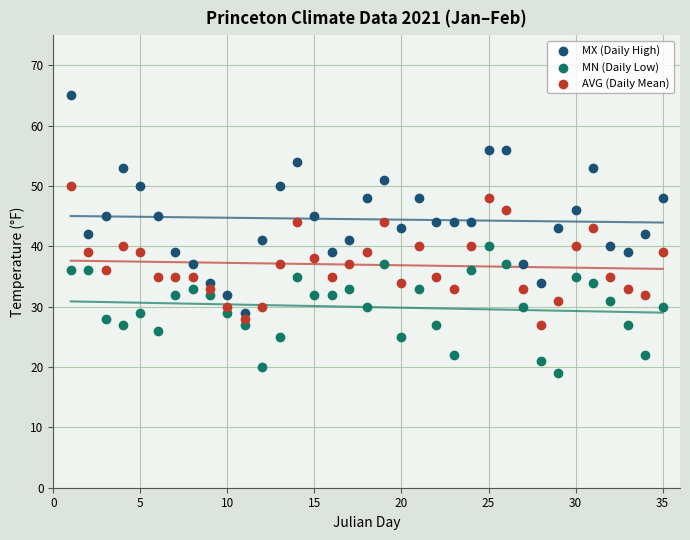

Across all data points, what is the range of Y values (max minus min)?

46